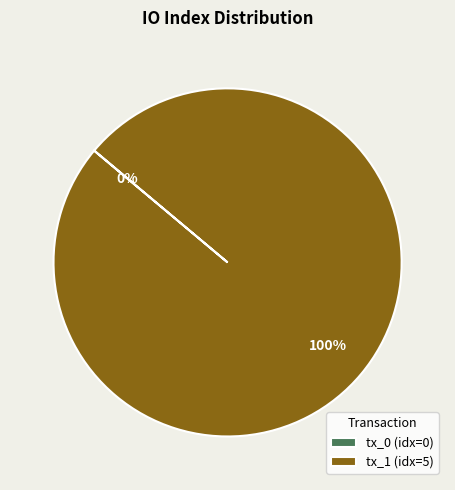

To the nearest percent, what is the difference between the largest and smallest slice percentages?

100%